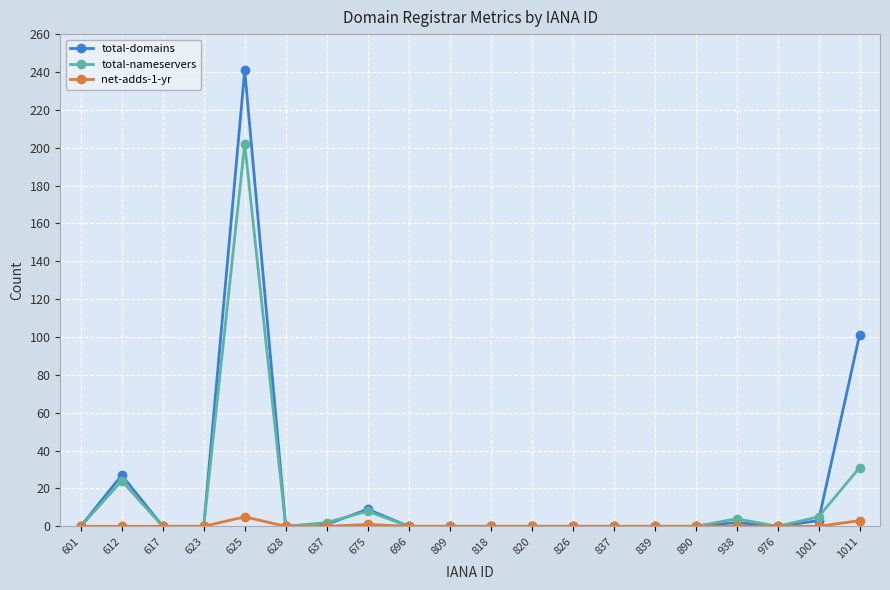

What is the maximum value for total-nameservers?

202